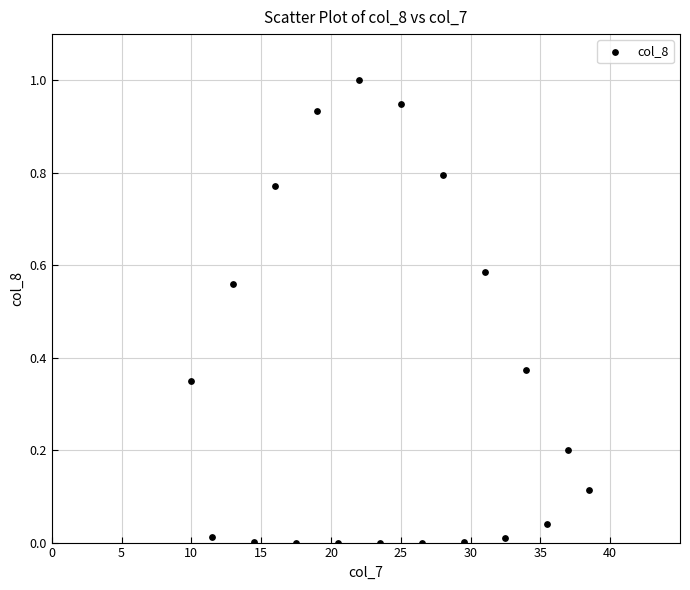

What is the range of X values (max minus min)?

28.5